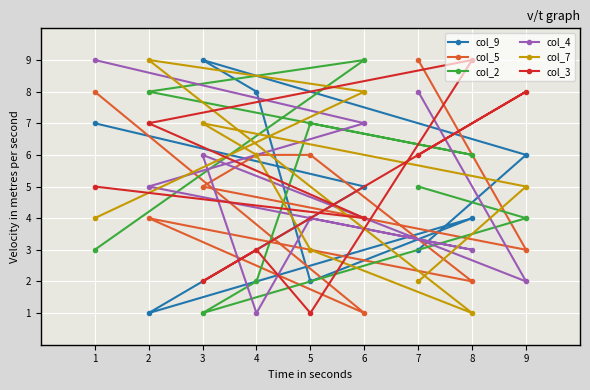

Read the col_9 value at 5.

2